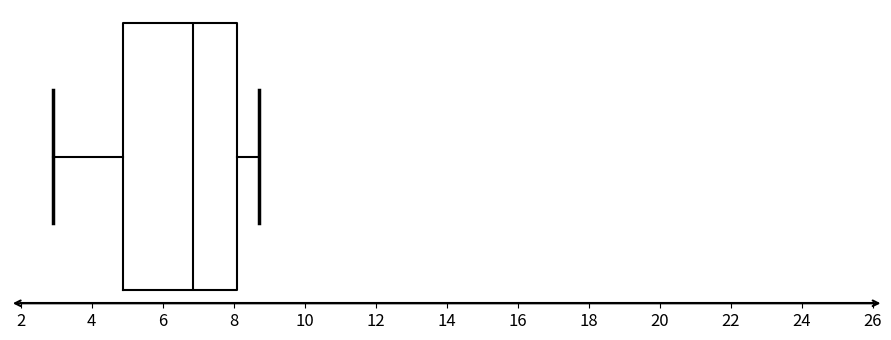

Transcribe this box plot: give where the median line is, the range the box spans, and where the two whiskers end, as read against the x-axis. The values are not printed on the chart, so give them approximately, as read against the axis.

median 6.8, box 4.8 to 8.2, whiskers 3.0 to 8.8